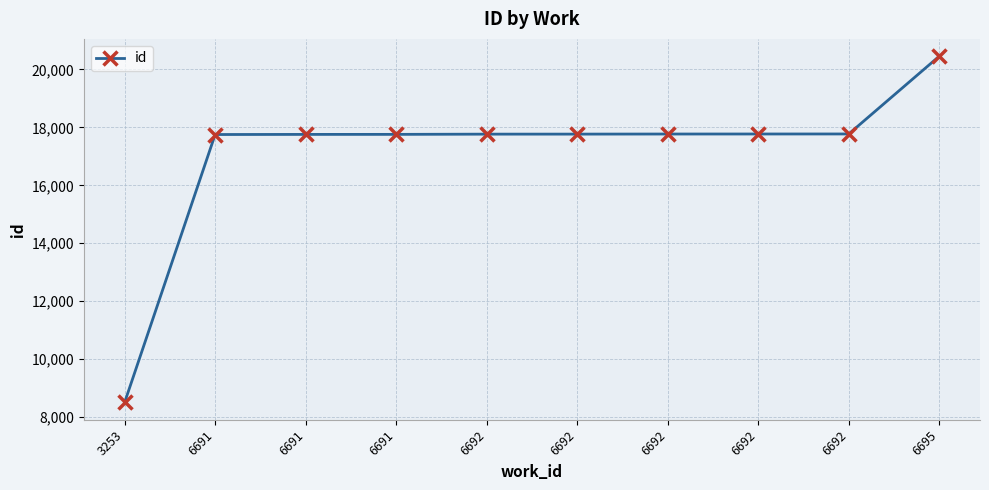

The chart shows a value of 36115 at 6695. True or false?

False